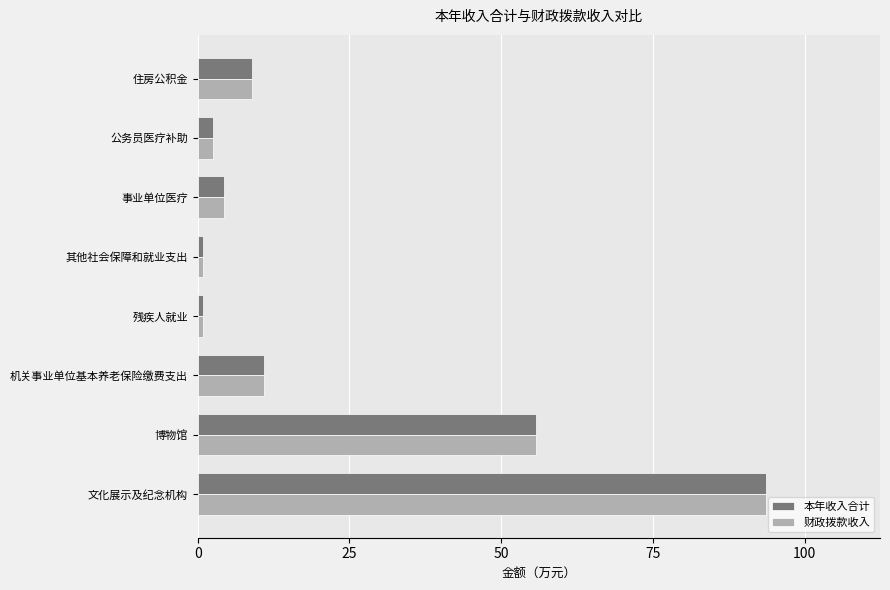

What is the maximum value for 本年收入合计?

93.7